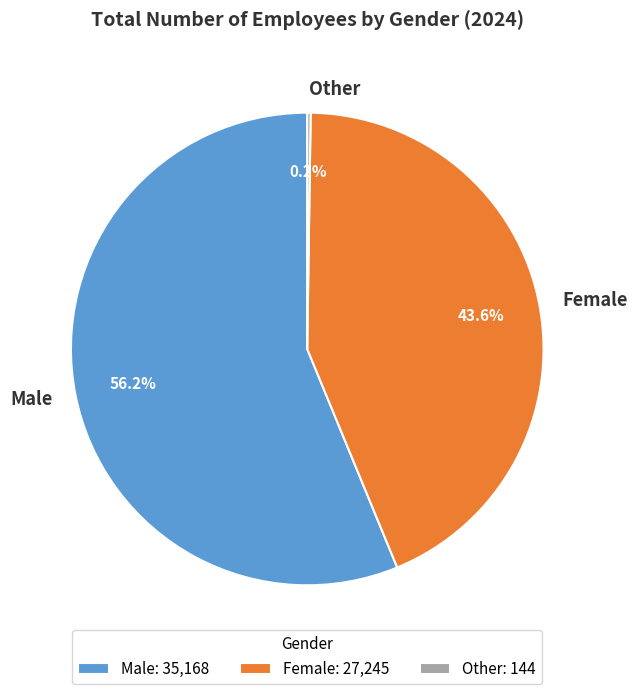

Approximately how many times larger is the value at Male compared to Female?

1.3